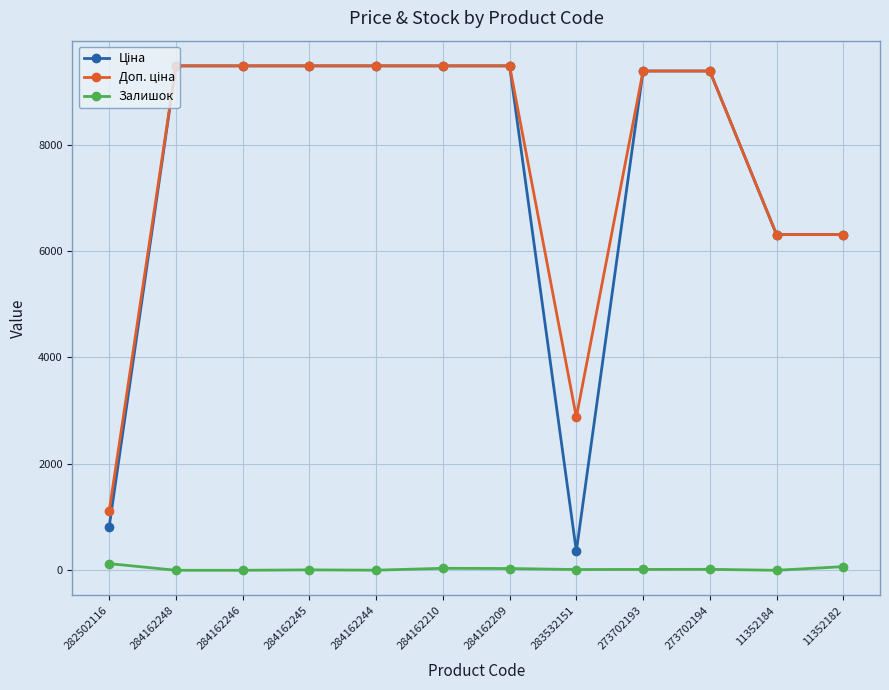

What is the total value across all series at 284162244?

18962.1